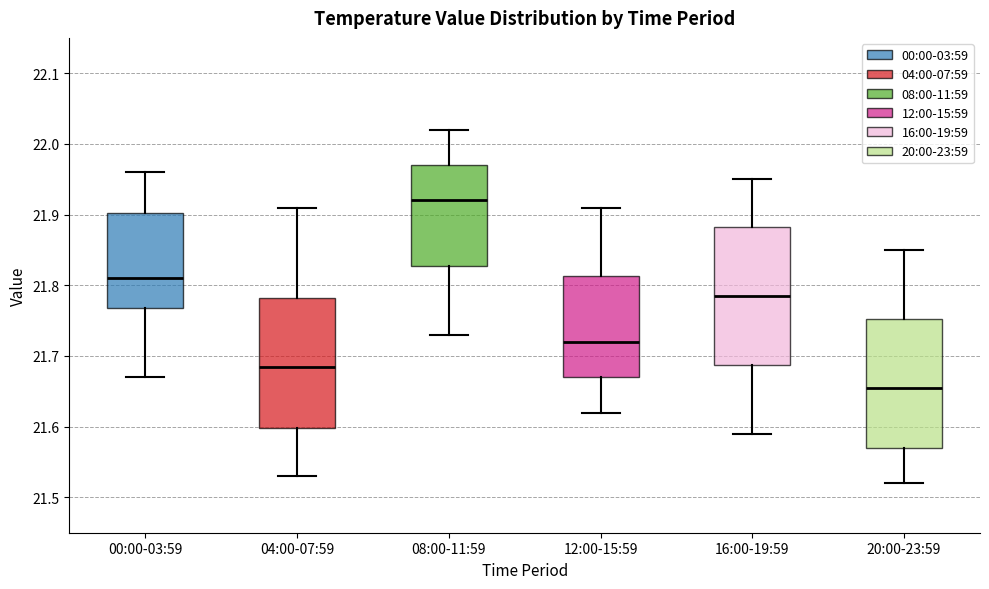

Reading left to right, transcribe this box plot: for each box, give where its median line is, the range the box spans, and where its two whiskers end, as read against the y-axis. The values are not printed on the chart, so give them approximately, as read against the axis.

00:00-03:59: median 21.81, box 21.77 to 21.90, whiskers 21.67 to 21.96
04:00-07:59: median 21.69, box 21.60 to 21.78, whiskers 21.53 to 21.91
08:00-11:59: median 21.92, box 21.83 to 21.97, whiskers 21.73 to 22.02
12:00-15:59: median 21.72, box 21.67 to 21.81, whiskers 21.62 to 21.91
16:00-19:59: median 21.79, box 21.69 to 21.88, whiskers 21.59 to 21.95
20:00-23:59: median 21.66, box 21.57 to 21.75, whiskers 21.52 to 21.85